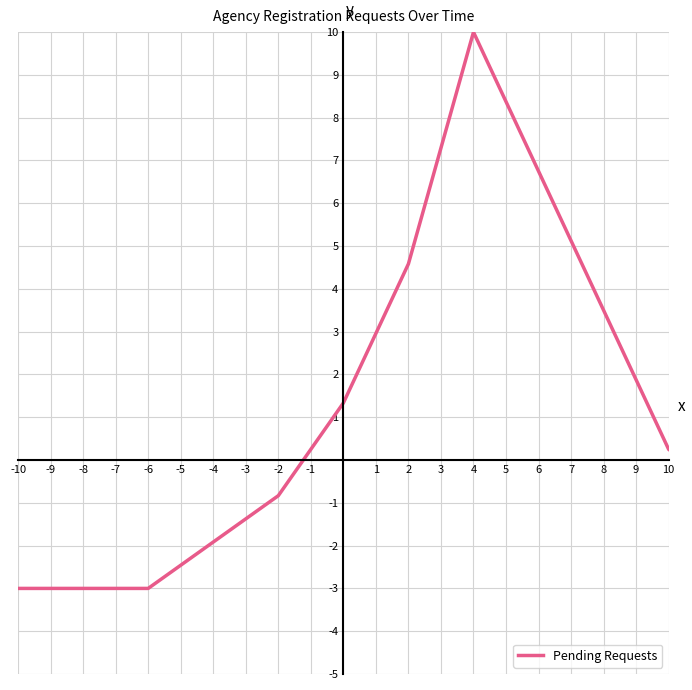

What is the average value?

1.2